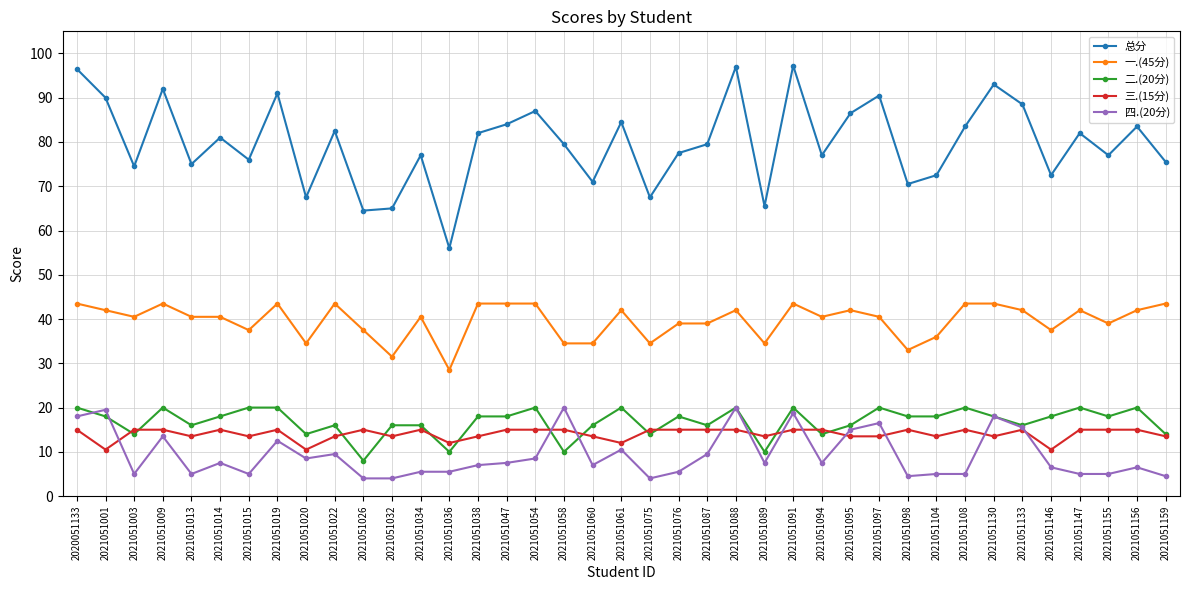

How many 二.(20分) values are between 16 and 20?

30